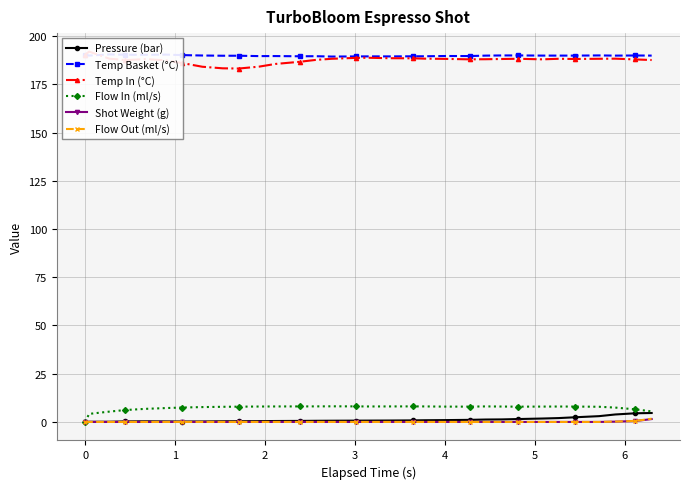

Count the Flow Out (ml/s) values in the range 0 to 1.

31